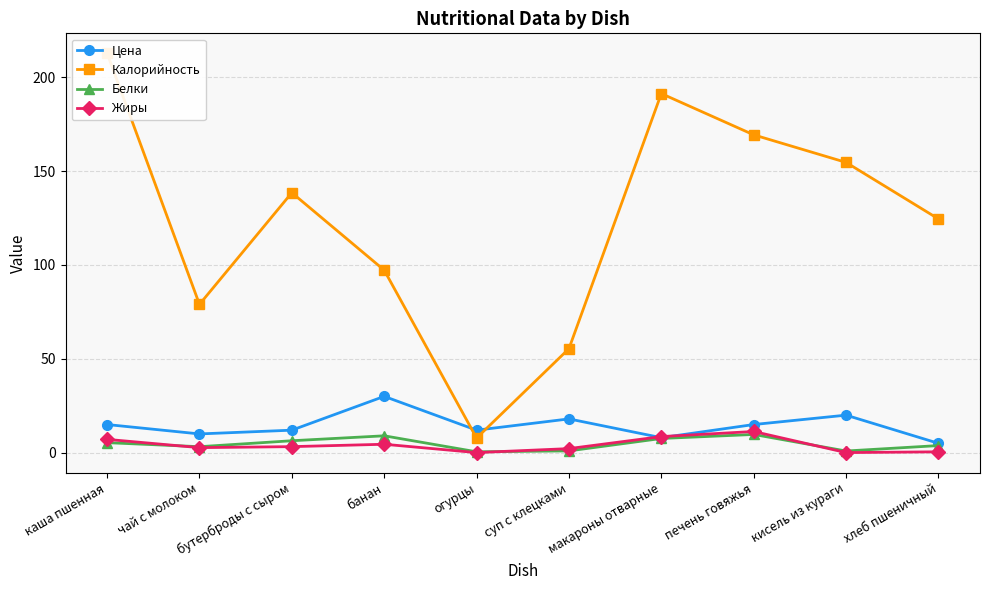

What is the difference between the second highest and minimum values in the Цена series?

15.0